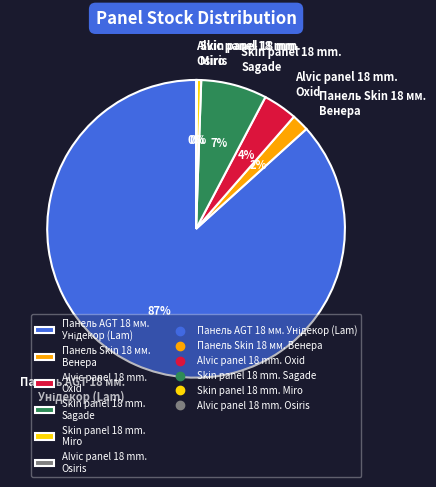

Between Skin panel 18 mm. Sagade and Панель Skin 18 мм. Венера, which is larger?

Skin panel 18 mm. Sagade